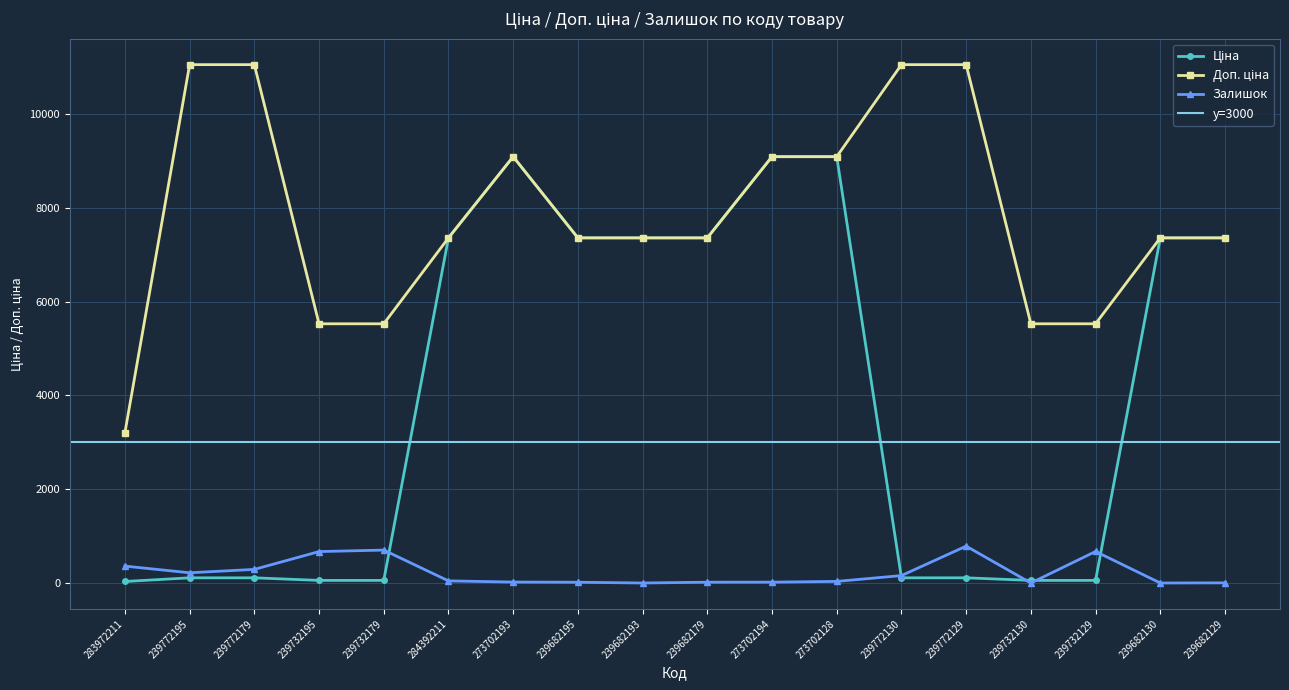

Is it true that Залишок equals 1050.1 at 239732195?

False